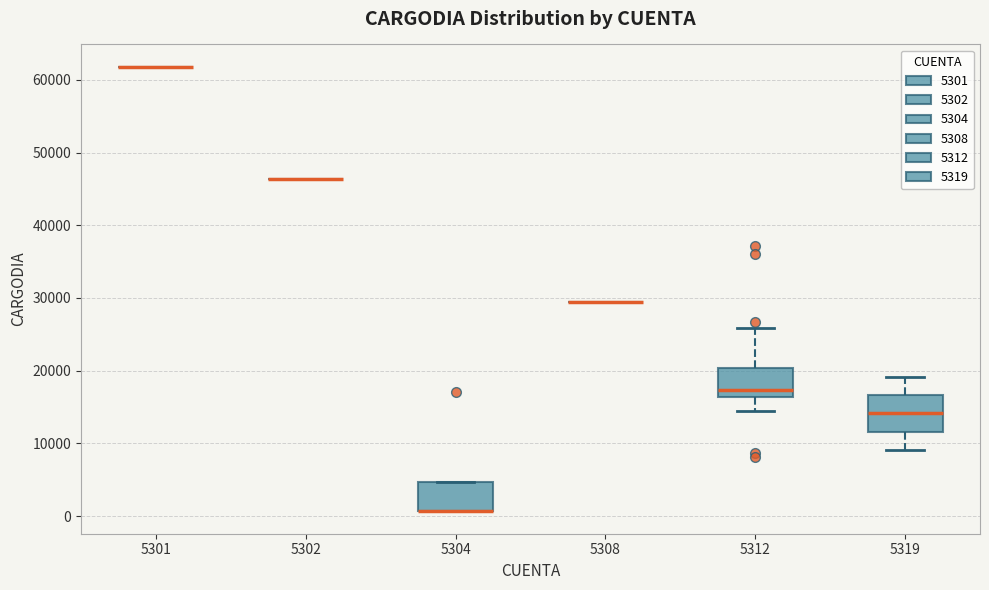

Reading left to right, transcribe this box plot: for each box, give where its median line is, the range the box spans, and where its two whiskers end, as read against the y-axis. The values are not printed on the chart, so give them approximately, as read against the axis.

5301: box collapsed to a line at 62000, whiskers 62000 to 62000
5302: box collapsed to a line at 46000, whiskers 46000 to 46000
5304: median 1000 (drawn on the box's lower edge), box 1000 to 5000, whiskers 1000 to 5000
5308: box collapsed to a line at 30000, whiskers 30000 to 30000
5312: median 17000, box 16000 to 20000, whiskers 15000 to 26000
5319: median 14000, box 12000 to 17000, whiskers 9000 to 19000